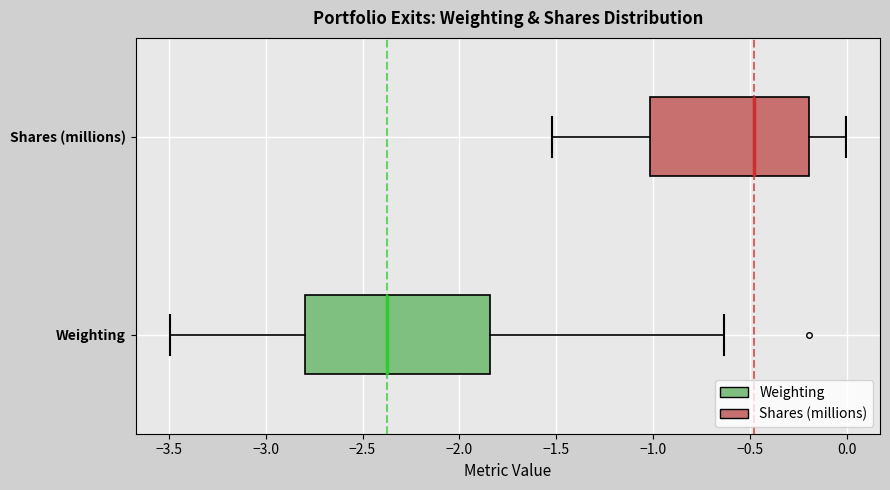

Reading bottom to top, transcribe this box plot: for each box, give where its median line is, the range the box spans, and where its two whiskers end, as read against the x-axis. The values are not printed on the chart, so give them approximately, as read against the axis.

Weighting: median -2.35, box -2.80 to -1.85, whiskers -3.50 to -0.65
Shares (millions): median -0.50, box -1.00 to -0.20, whiskers -1.50 to 0.00